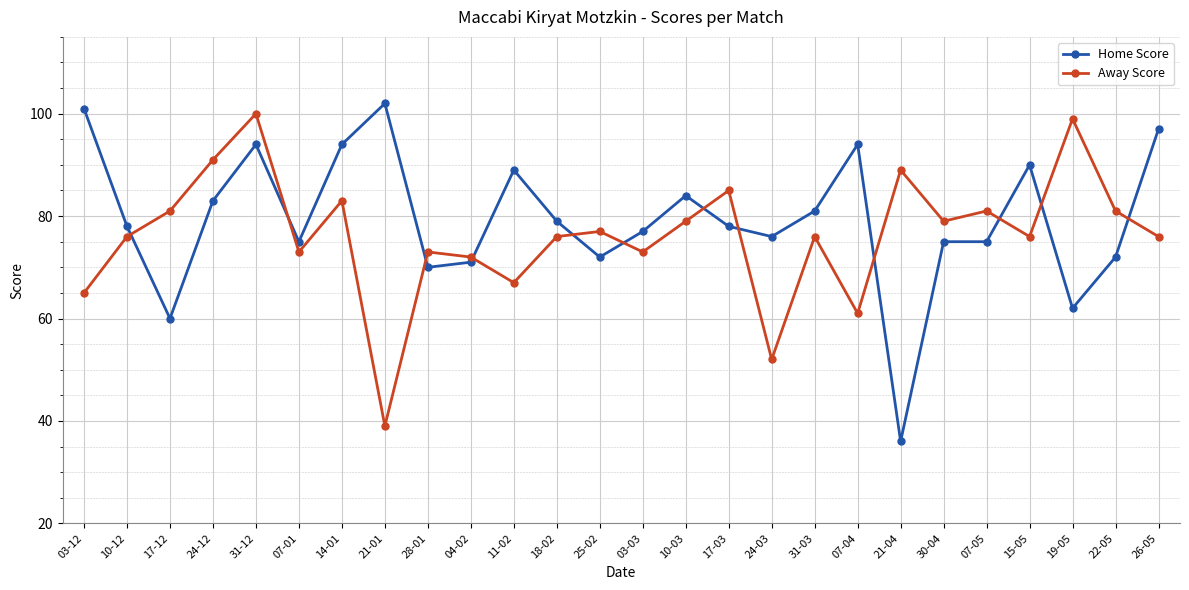

Rank the series by their maximum value, from highest to lowest.

Home Score, Away Score